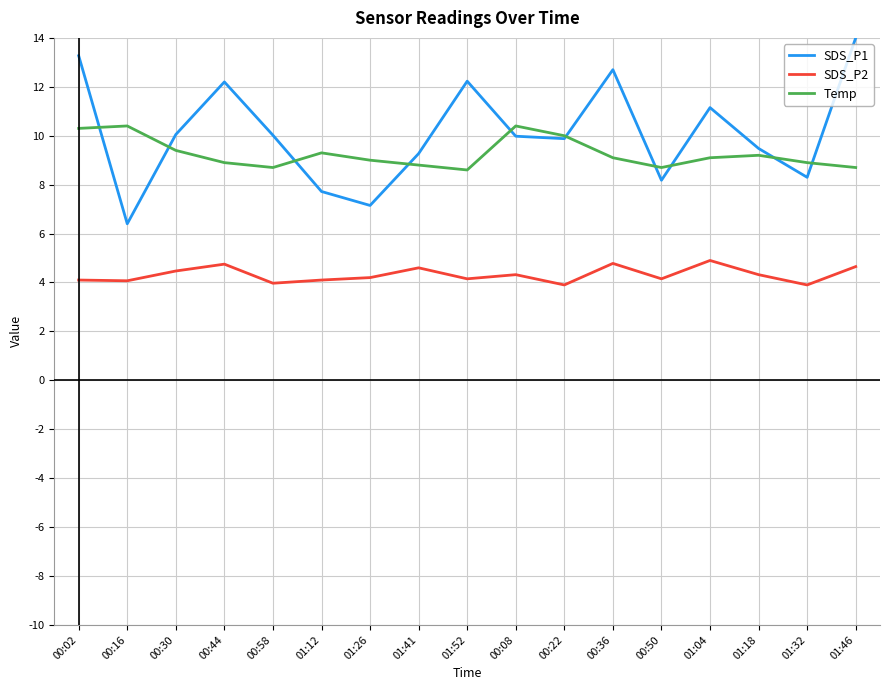

True or false: SDS_P2 and SDS_P1 intersect in this chart.

False